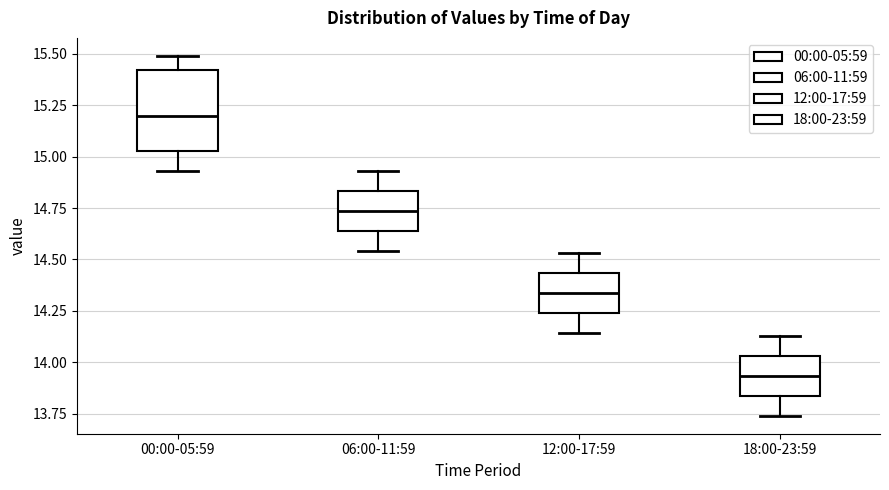

Reading left to right, read every box against the y-axis: the position of its median line, the range the box covers, and the ends of its whiskers. The values are not printed on the chart, so give them approximately, as read against the axis.

00:00-05:59: median 15.20, box 15.05 to 15.40, whiskers 14.95 to 15.50
06:00-11:59: median 14.75, box 14.65 to 14.85, whiskers 14.55 to 14.95
12:00-17:59: median 14.35, box 14.25 to 14.45, whiskers 14.15 to 14.55
18:00-23:59: median 13.95, box 13.85 to 14.05, whiskers 13.75 to 14.15